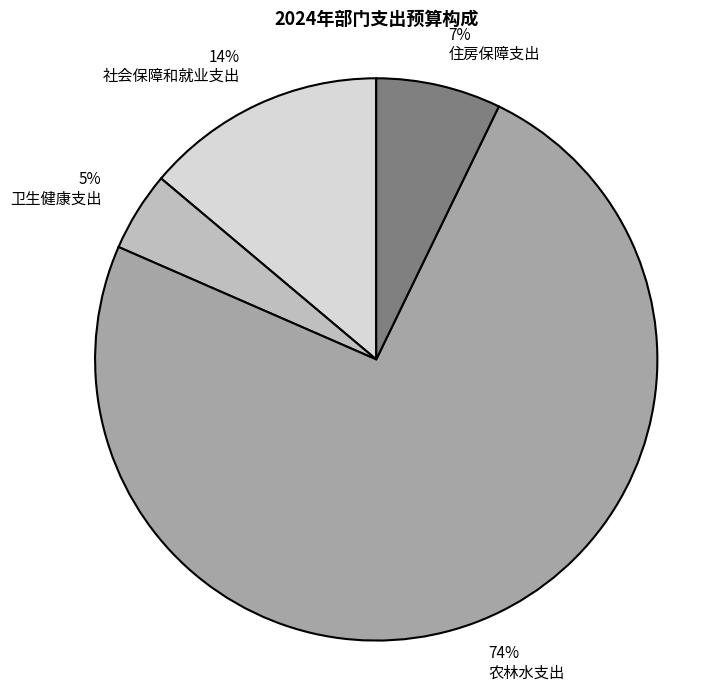

To the nearest percent, what percentage of the pie is 住房保障支出?

7%